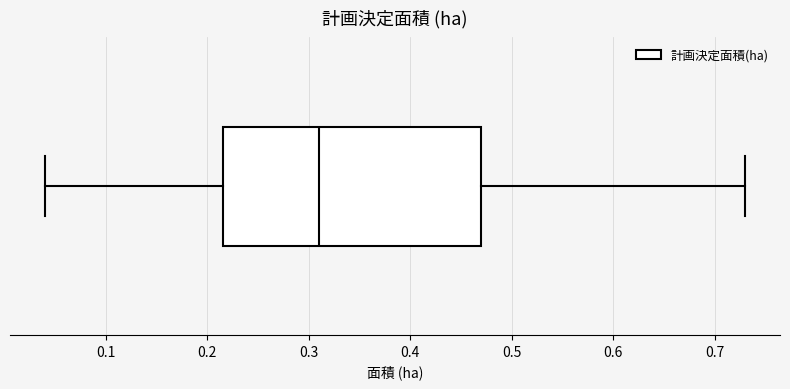

Read this box plot against the x-axis: the position of the median line, the range covered by the box, and the ends of both whiskers. The values are not printed on the chart, so give them approximately, as read against the axis.

median 0.31, box 0.22 to 0.47, whiskers 0.04 to 0.73